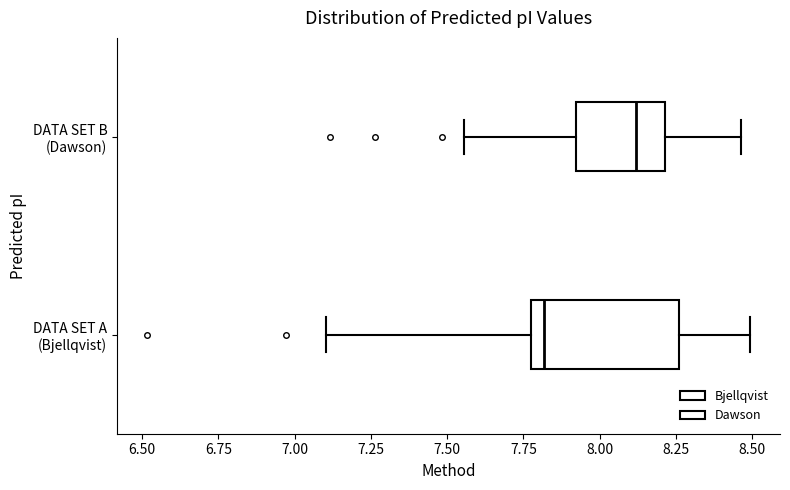

Which box has the furthest to the right median line?

DATA SET B (Dawson)